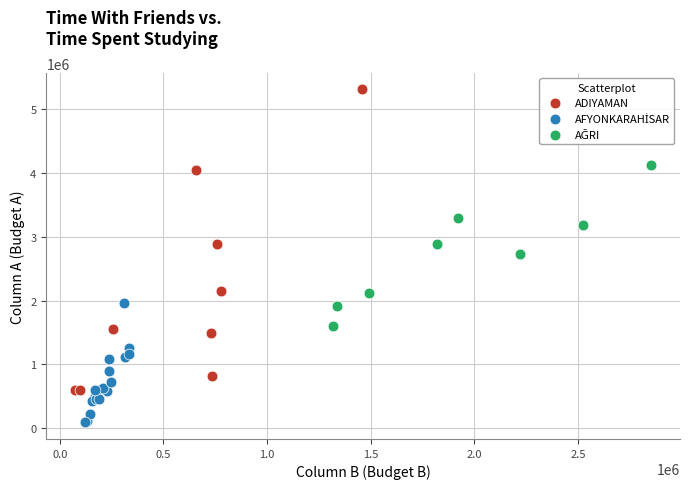

Which series has the widest spread of Y values?

ADIYAMAN